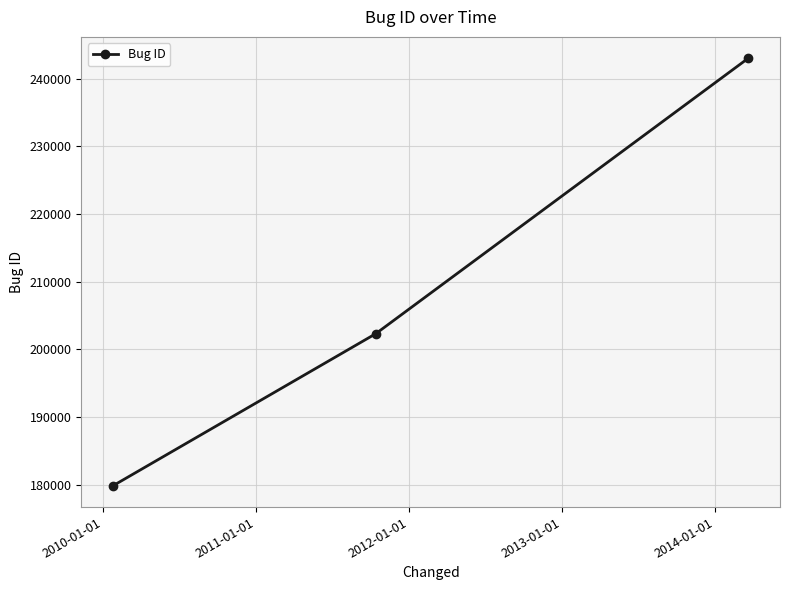

What is the smallest value displayed?

179833